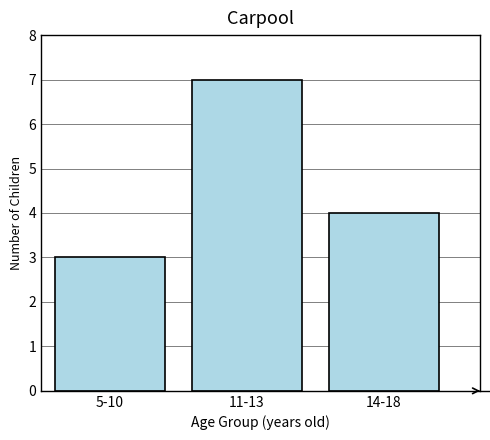

Reading left to right, transcribe all the data shown in this chart.

5-10=3	11-13=7	14-18=4